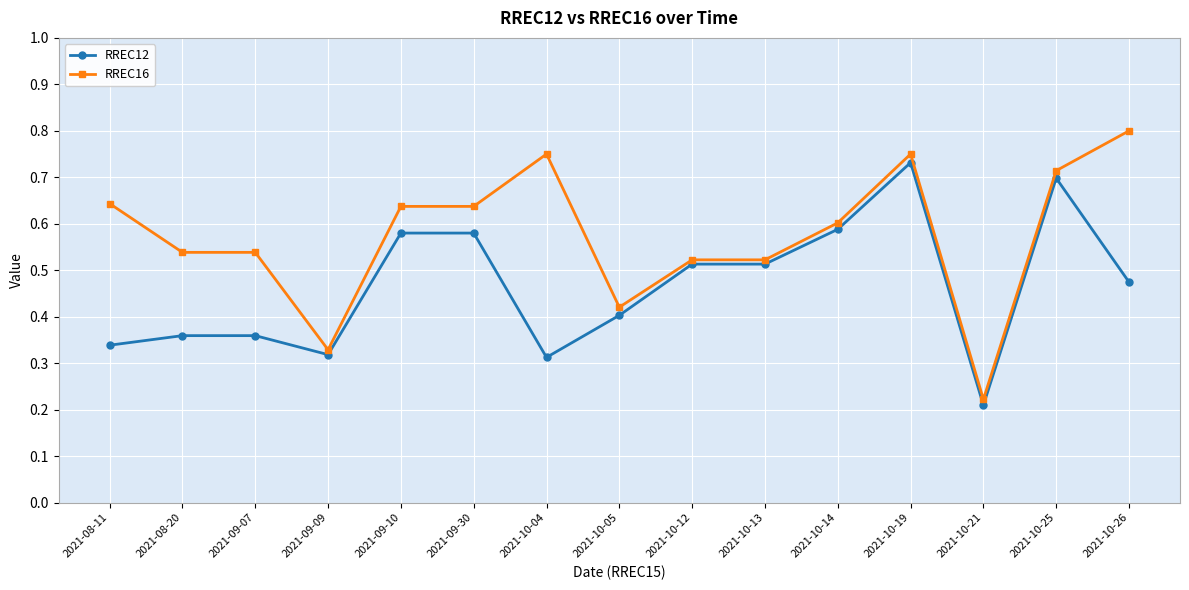

How many RREC12 values are between 0 and 1?

15